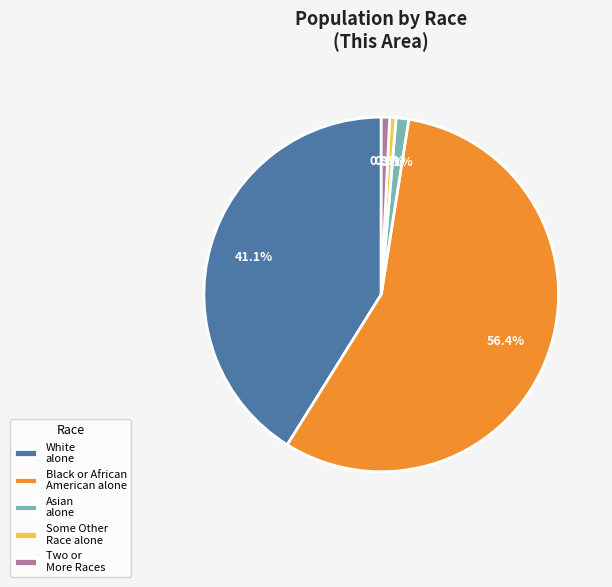

Is the sum of Asian alone and Some Other Race alone greater than half?

No